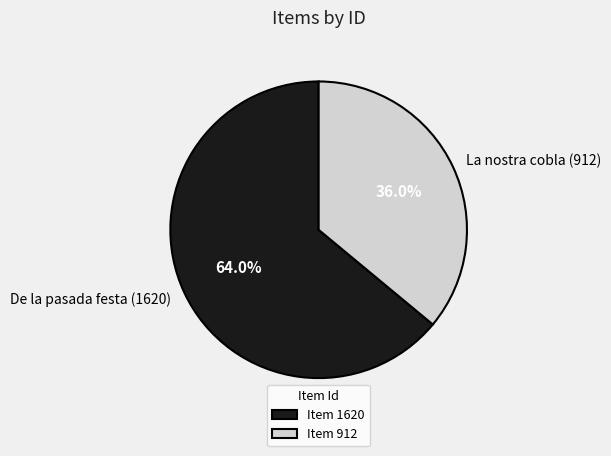

Approximately how many times larger is the value at La nostra cobla (912) compared to De la pasada festa (1620)?

0.6